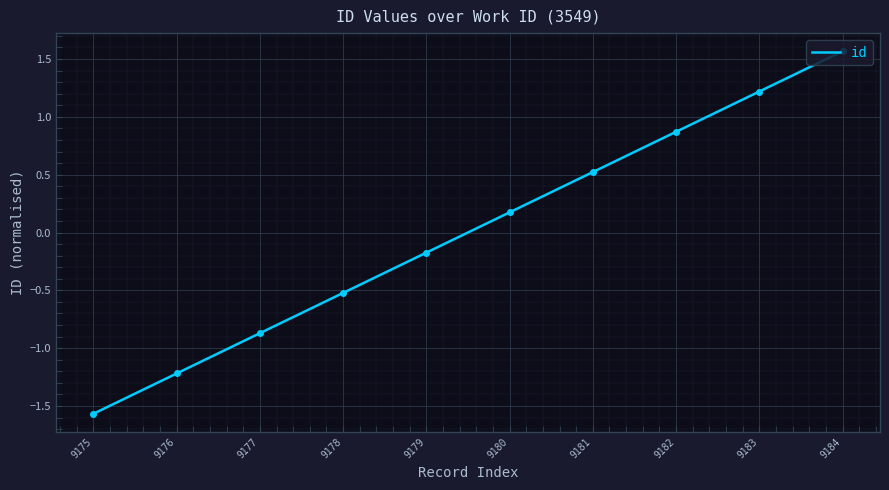

List the labels in order of value, smallest first.

9175, 9176, 9177, 9178, 9179, 9180, 9181, 9182, 9183, 9184